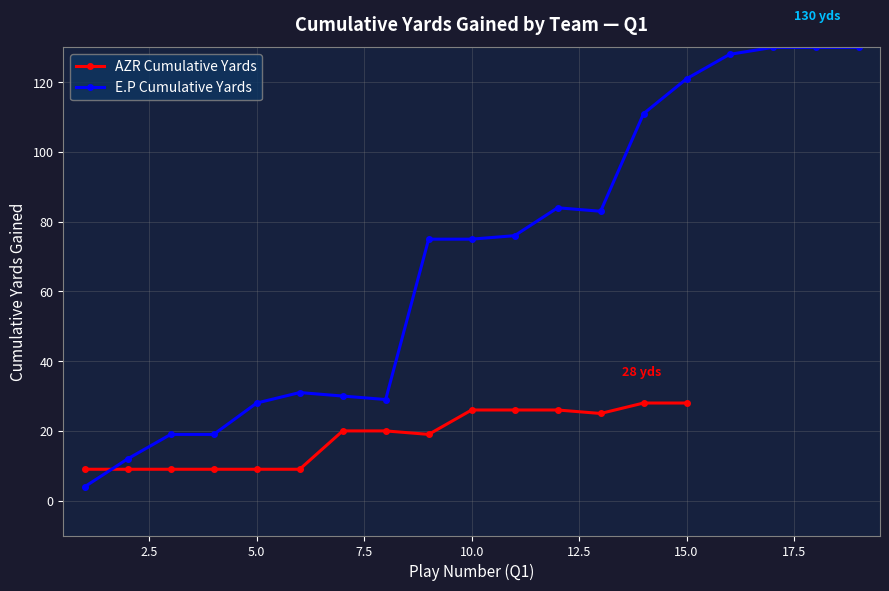

Which series has the widest spread of values?

E.P Cumulative Yards